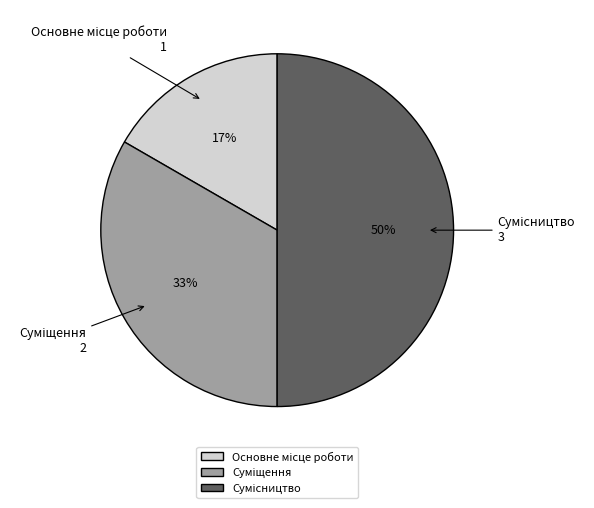

Count the number of slices in the pie.

3